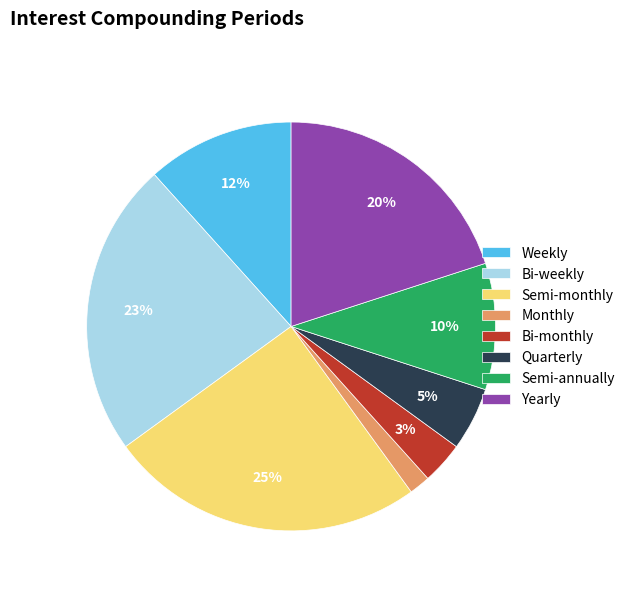

Do Quarterly and Weekly together represent more than half of the pie?

No